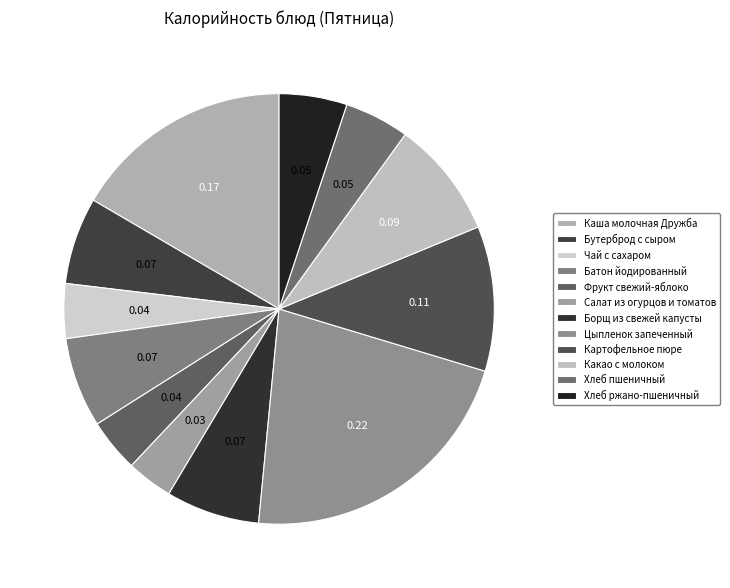

Which has a higher value, Чай с сахаром or Хлеб ржано-пшеничный?

Хлеб ржано-пшеничный